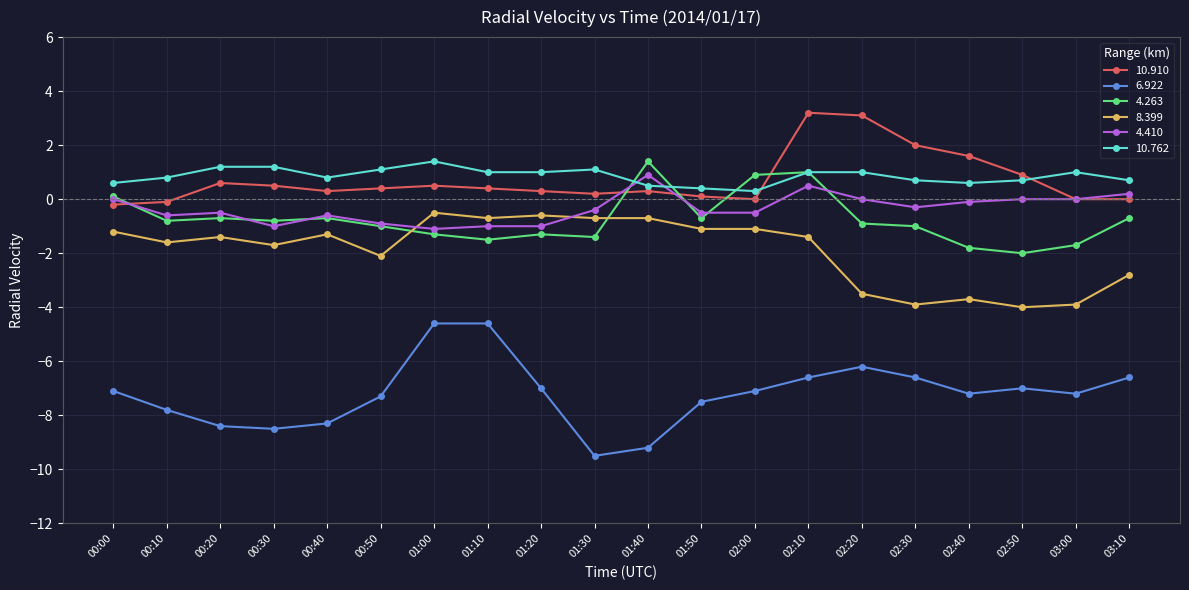

True or false: 8.399 has a value of -0.7 at 01:40.

True